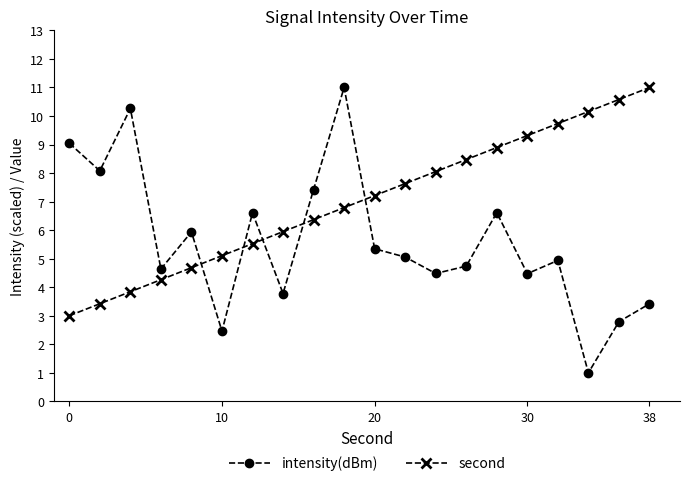

Which series has the largest total across all categories?

second